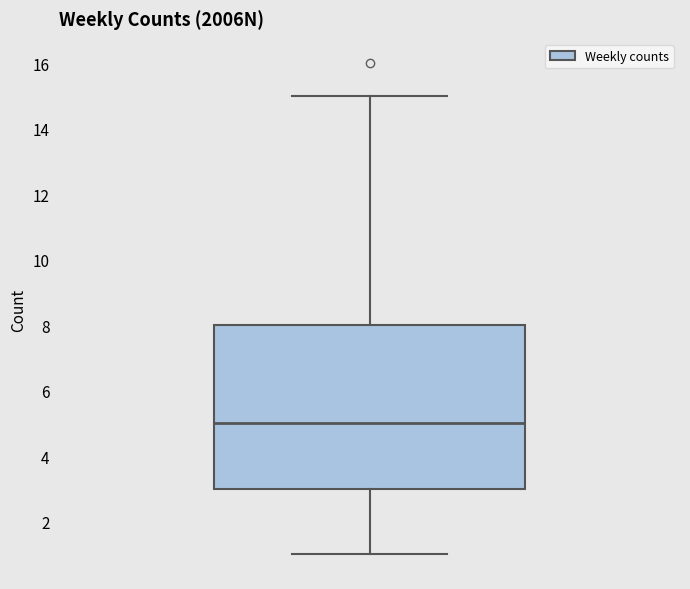

Where does the upper whisker of the box end on the y-axis? The values are not printed on the chart, so give them approximately, as read against the axis.

15